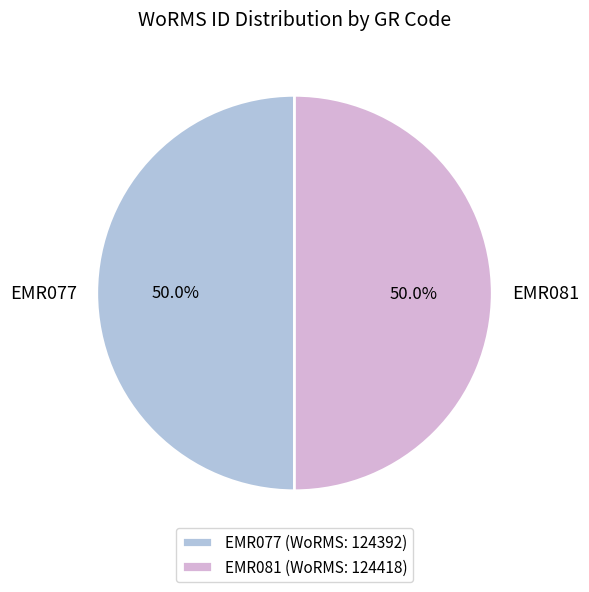

What percentage is the EMR081 slice, to the nearest percent?

50%